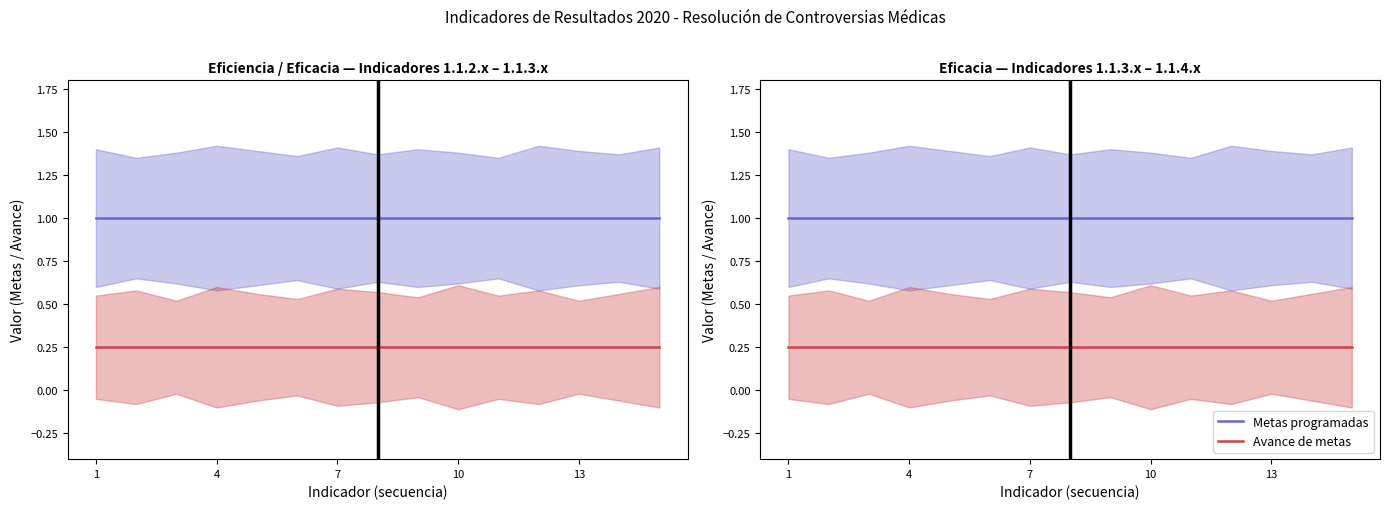

At which label is Metas programadas closest to 1?

1